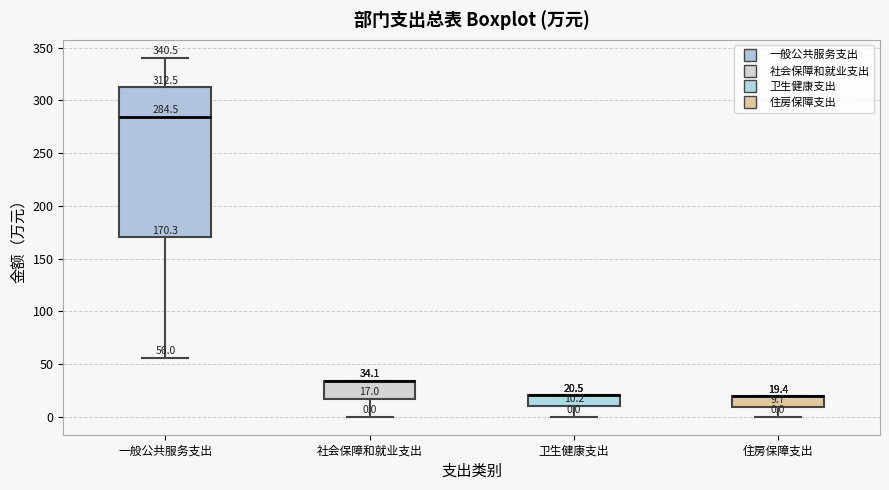

Which box is the tallest, from its lower edge to its upper edge?

一般公共服务支出